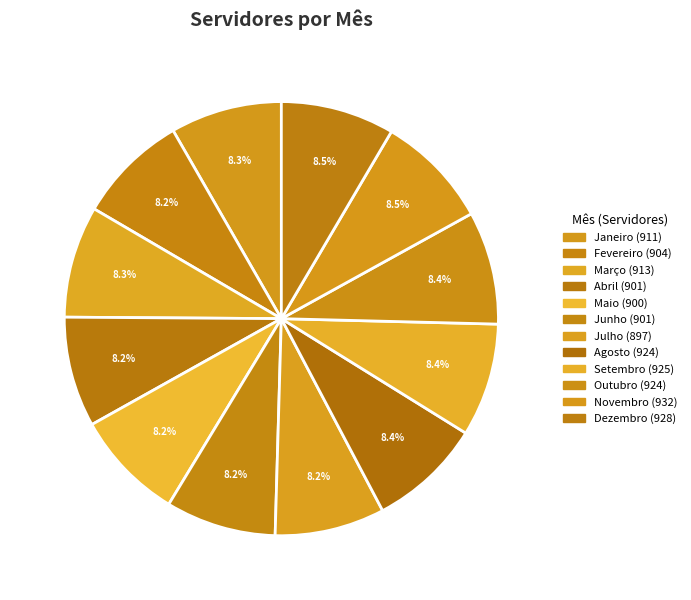

Count the number of slices in the pie.

12